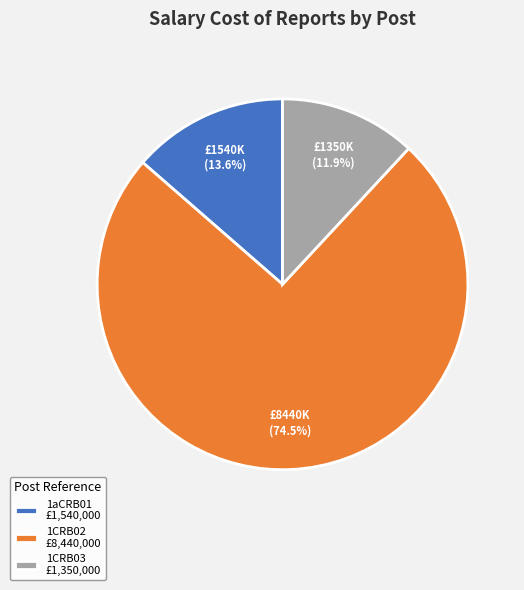

Rank the categories by value from lowest to highest.

1CRB03, 1aCRB01, 1CRB02